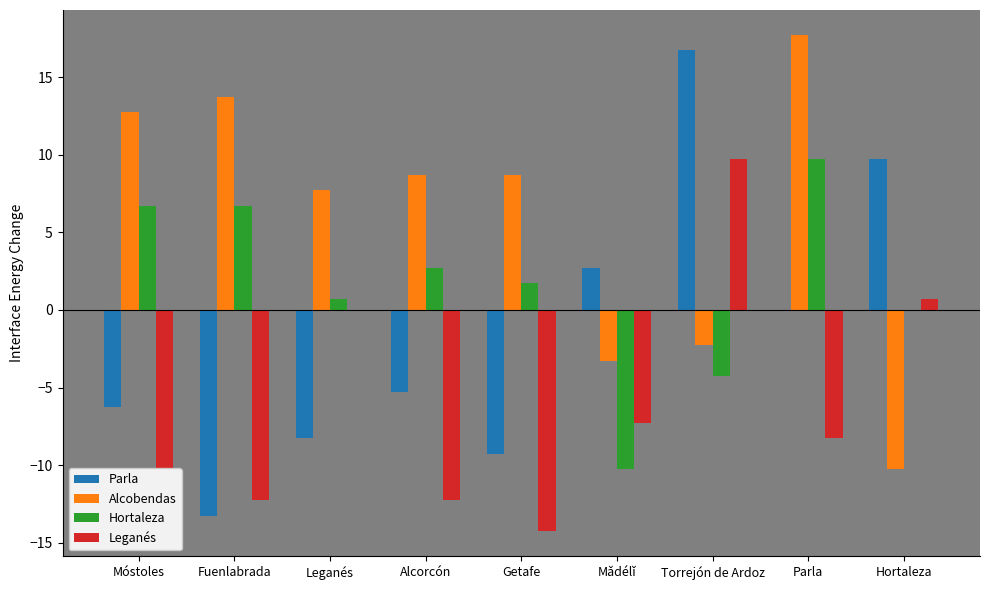

Which series has the largest total across all categories?

Alcobendas